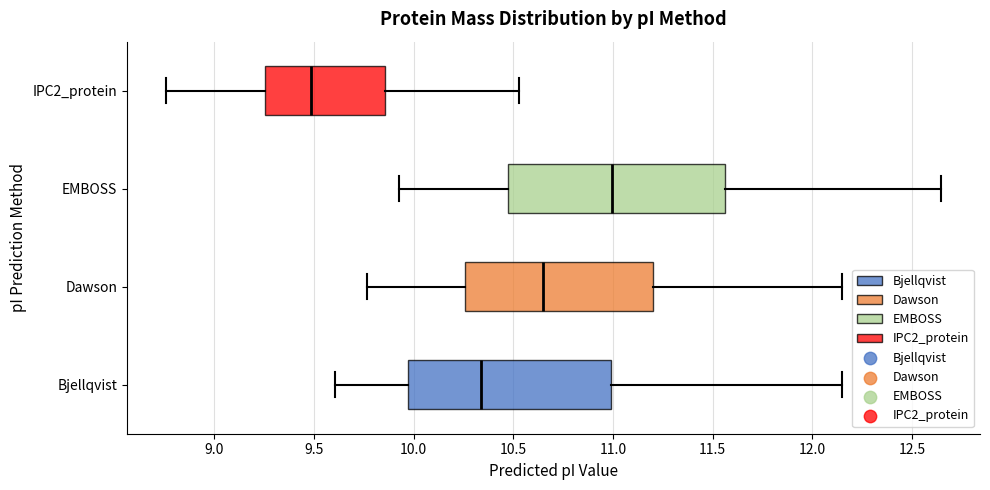

Where is the right edge of the box for EMBOSS on the x-axis? The values are not printed on the chart, so give them approximately, as read against the axis.

11.55